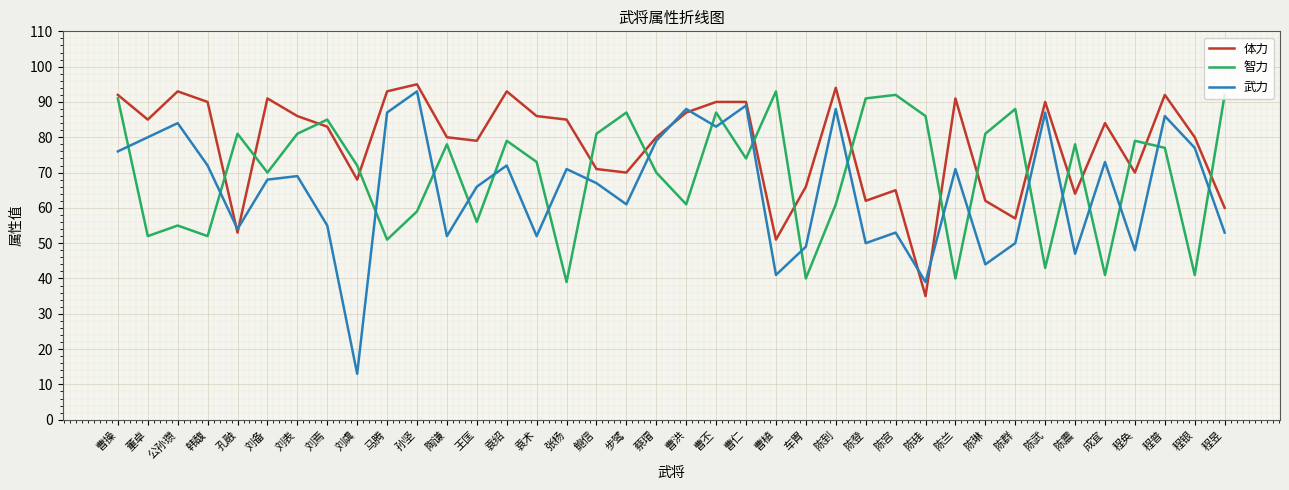

Where is 体力 nearest to the value 65?

陈宫